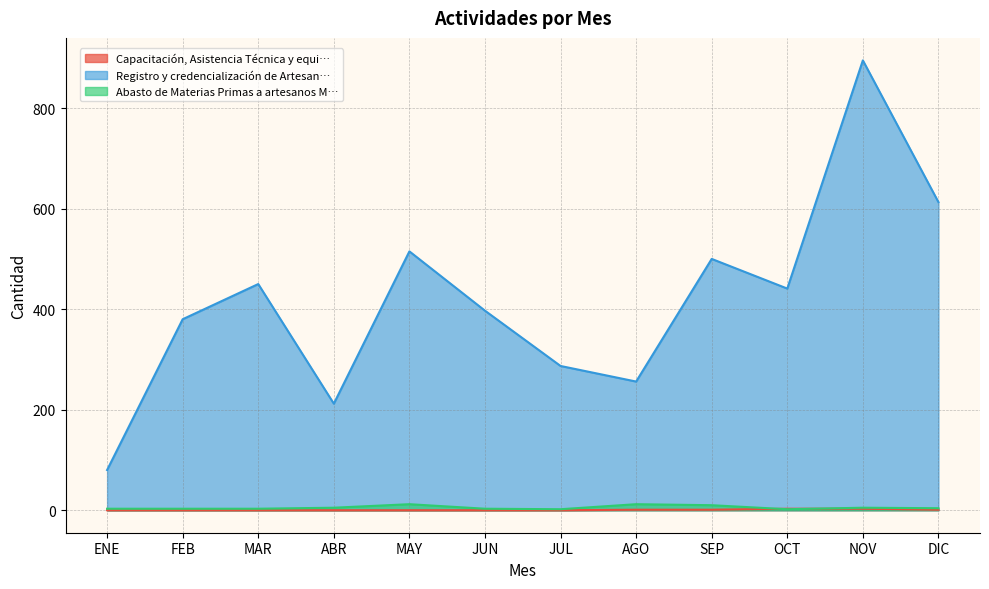

Is the value of Registro y credencialización de Artesan… at AGO greater than the value of Abasto de Materias Primas a artesanos M… at NOV?

Yes